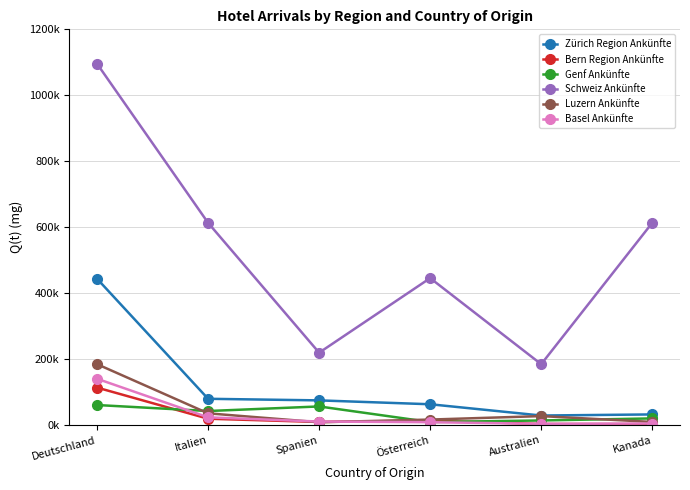

What is the approximate value of Genf Ankünfte at Italien?

42698